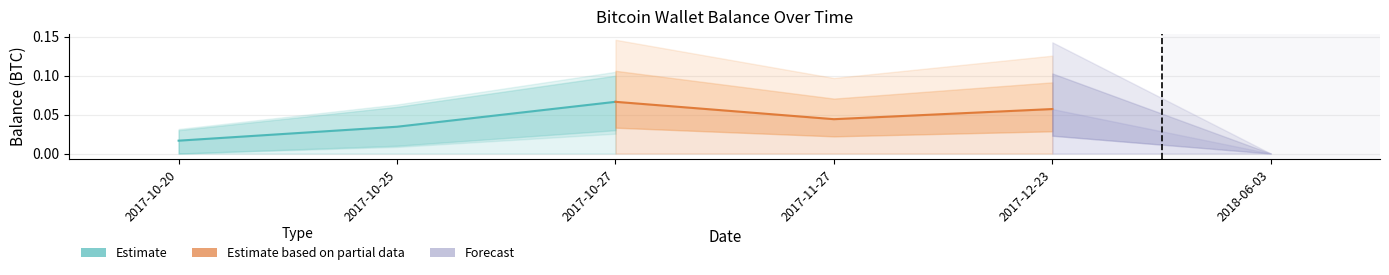

Which series has the largest total across all categories?

Estimate based on partial data